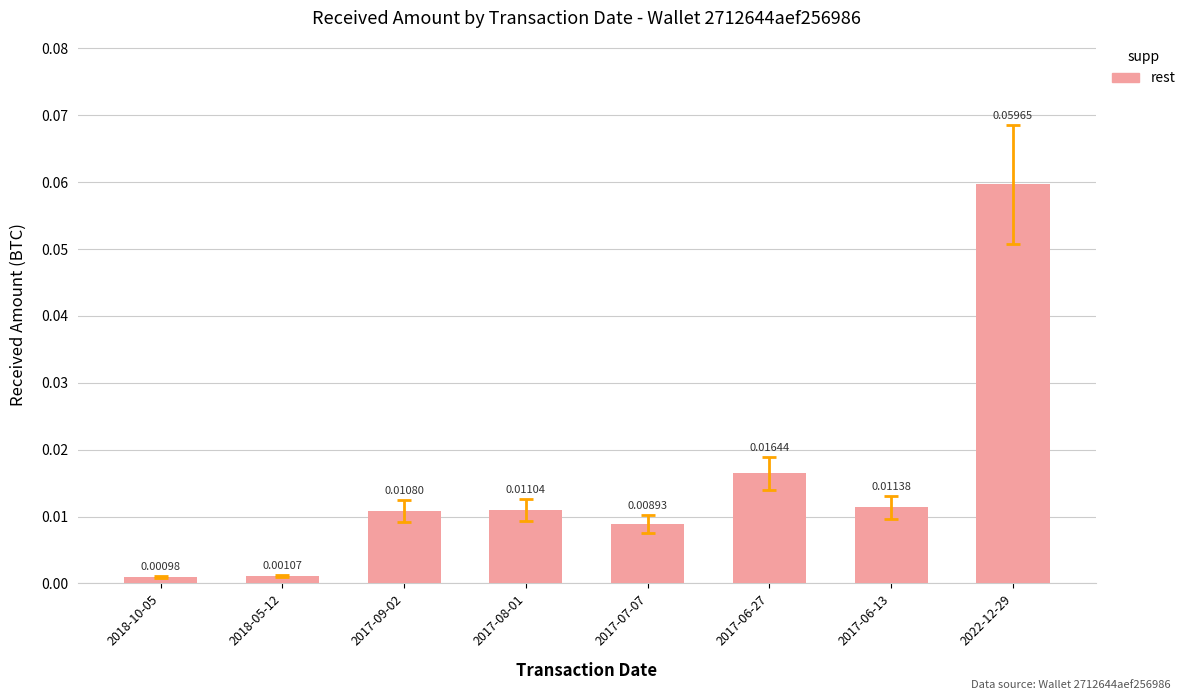

List the labels in order of value, largest first.

2022-12-29, 2017-06-27, 2017-06-13, 2017-08-01, 2017-09-02, 2017-07-07, 2018-05-12, 2018-10-05